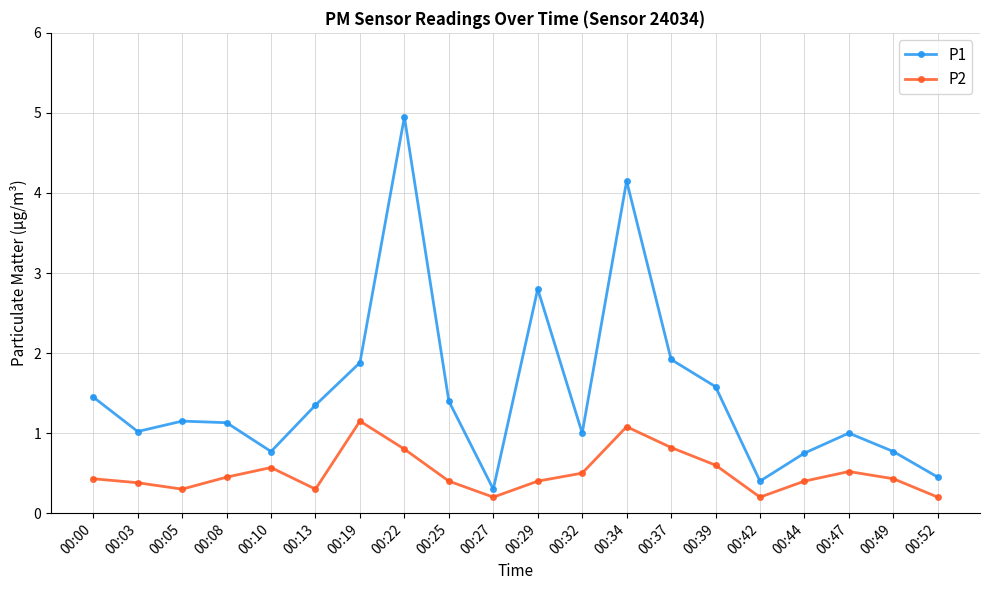

At which label does P2 reach its peak?

00:19